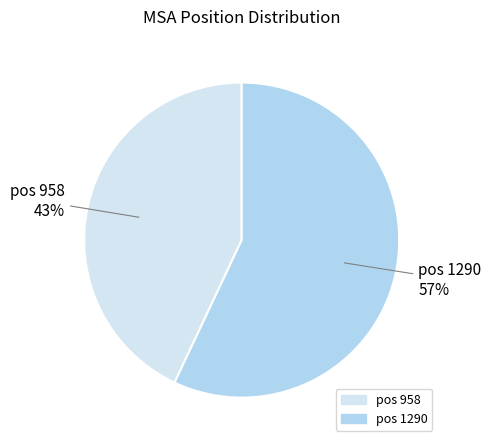

What is the largest slice in the pie chart?

pos 1290